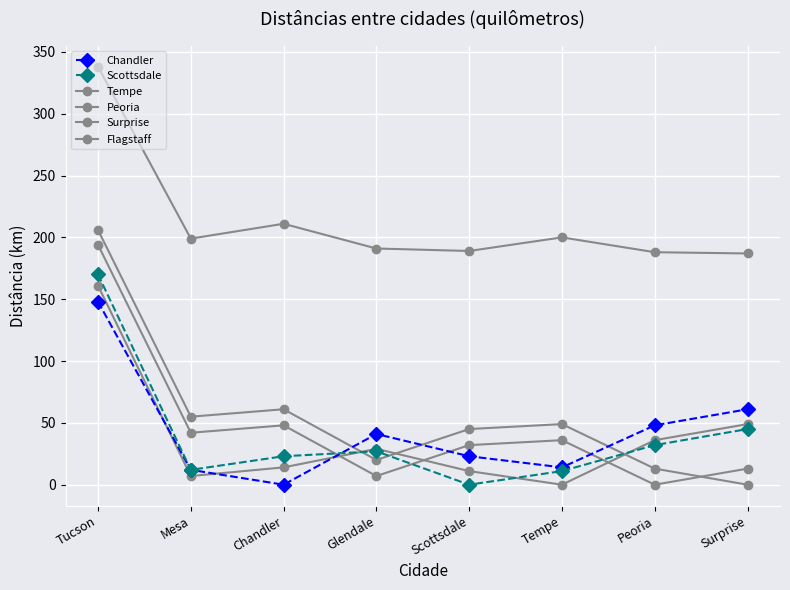

Reading left to right, list all the values displayed in this chart.

Chandler: 148	12	0	41	23	14	48	61
Scottsdale: 170	12	23	27	0	11	32	45
Tempe: 161	7	14	29	11	0	36	49
Peoria: 194	42	48	7	32	36	0	13
Surprise: 206	55	61	20	45	49	13	0
Flagstaff: 338	199	211	191	189	200	188	187